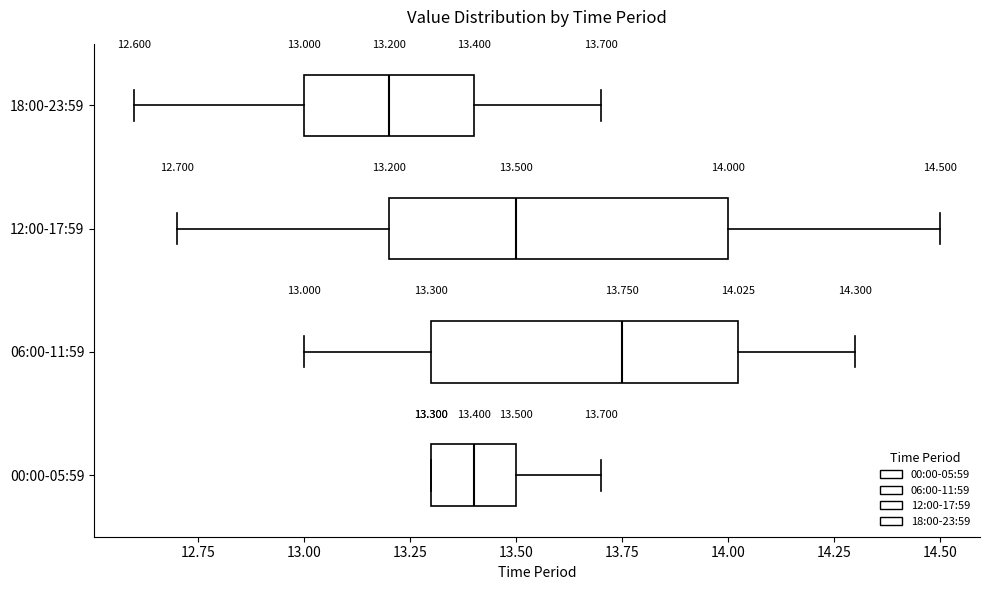

Which box has the furthest to the right median line?

06:00-11:59